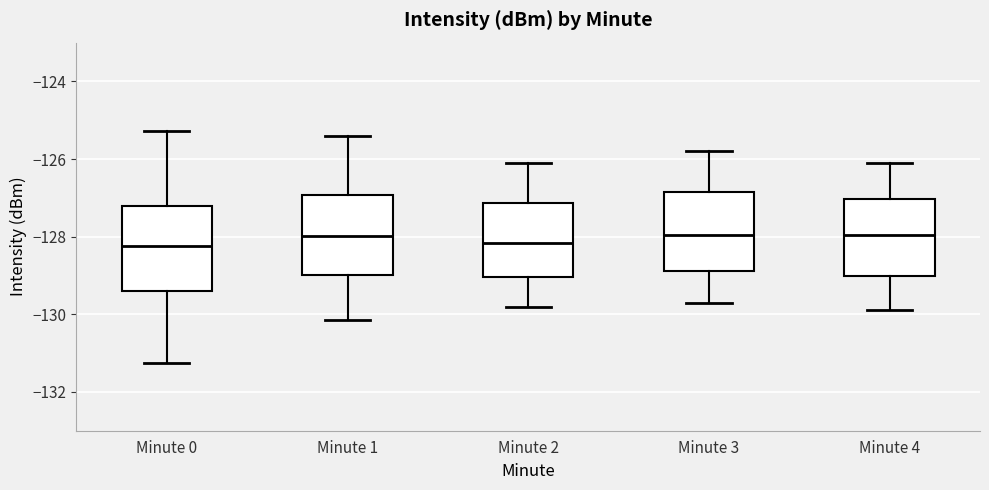

Where is the lower edge of the box for Minute 2 on the y-axis? The values are not printed on the chart, so give them approximately, as read against the axis.

-129.0